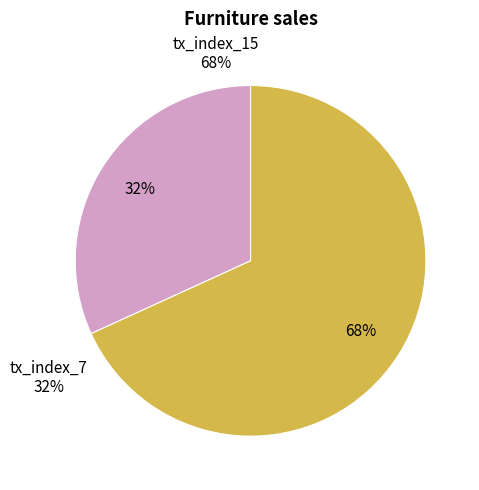

Does any single category account for the majority?

Yes